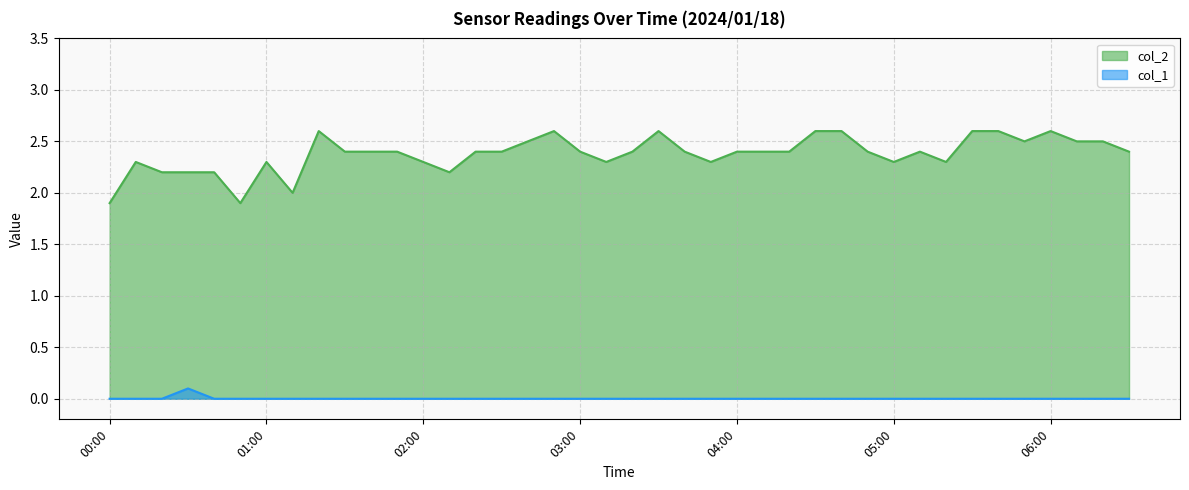

How many lines are shown in the chart?

2